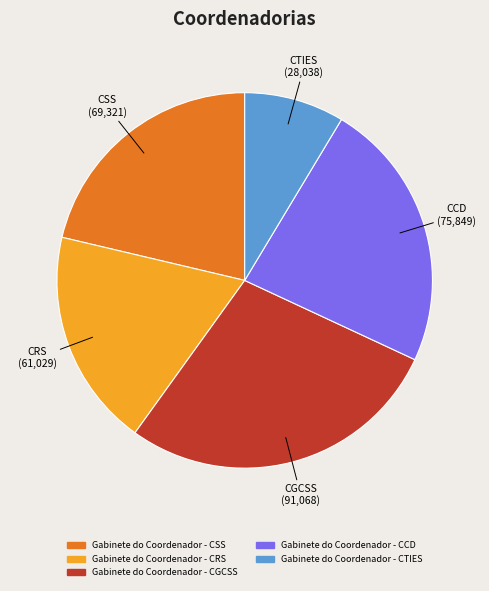

Count the number of slices in the pie.

5